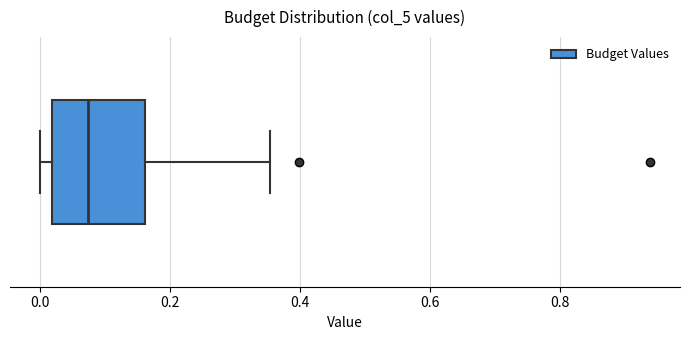

Transcribe this box plot: give where the median line is, the range the box spans, and where the two whiskers end, as read against the x-axis. The values are not printed on the chart, so give them approximately, as read against the axis.

median 0.08, box 0.02 to 0.16, whiskers 0.00 to 0.36